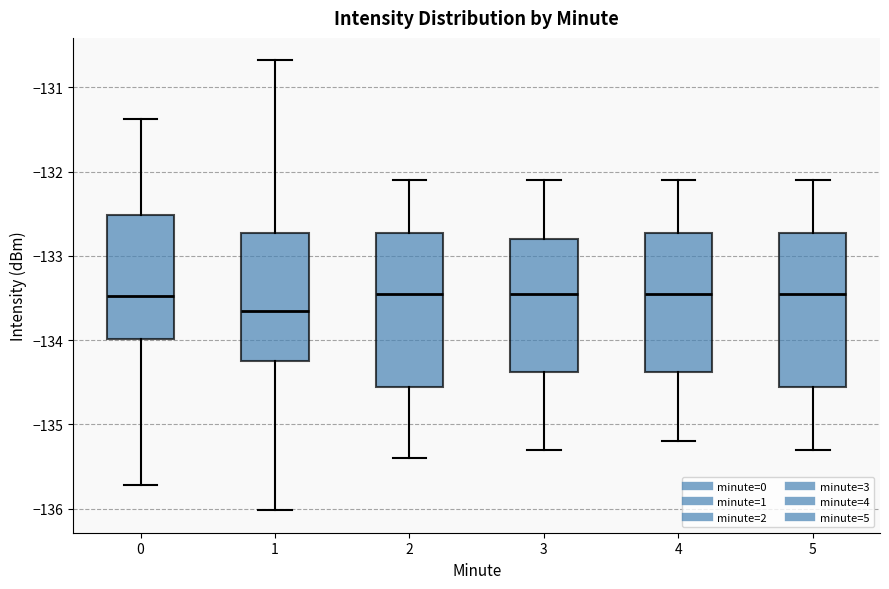

Reading left to right, transcribe this box plot: for each box, give where its median line is, the range the box spans, and where its two whiskers end, as read against the y-axis. The values are not printed on the chart, so give them approximately, as read against the axis.

0: median -133.5, box -134.0 to -132.5, whiskers -135.7 to -131.4
1: median -133.6, box -134.2 to -132.7, whiskers -136.0 to -130.7
2: median -133.4, box -134.5 to -132.7, whiskers -135.4 to -132.1
3: median -133.4, box -134.4 to -132.8, whiskers -135.3 to -132.1
4: median -133.4, box -134.4 to -132.7, whiskers -135.2 to -132.1
5: median -133.4, box -134.5 to -132.7, whiskers -135.3 to -132.1